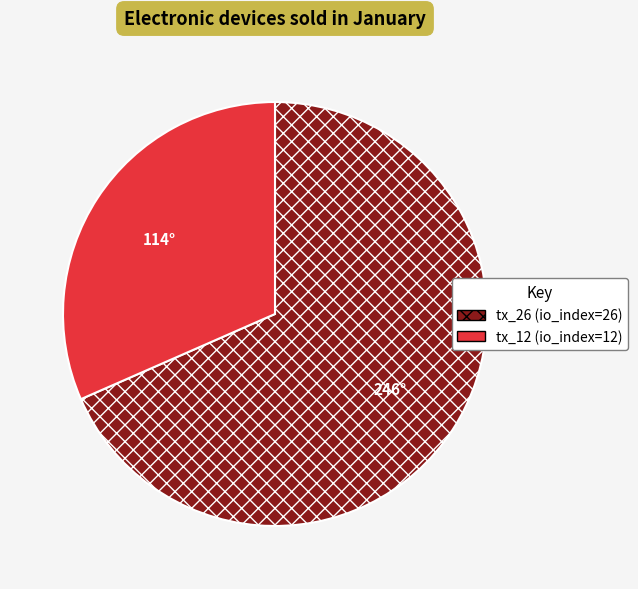

Which has a higher value, tx_12 (io_index=12) or tx_26 (io_index=26)?

tx_26 (io_index=26)